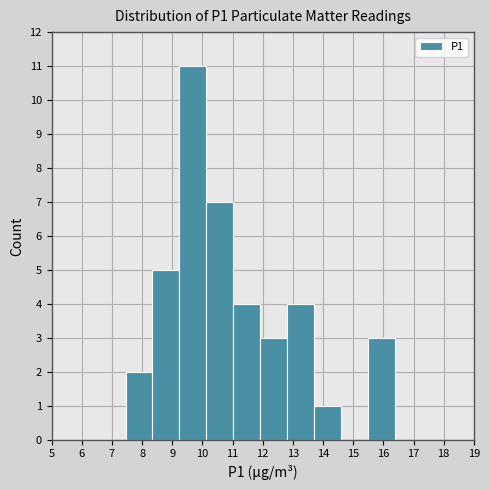

Reading left to right, transcribe this chart: for each bar, give the range it covers on the x-axis and its height. Neither the bar edges nor the heights are printed on the chart, so give them approximately, as read against the axes.

7.5 to 8.3: 2
8.3 to 9.2: 5
9.2 to 10.1: 11
10.1 to 11.0: 7
11.0 to 11.9: 4
11.9 to 12.8: 3
12.8 to 13.7: 4
13.7 to 14.6: 1
14.6 to 15.5: 0
15.5 to 16.4: 3